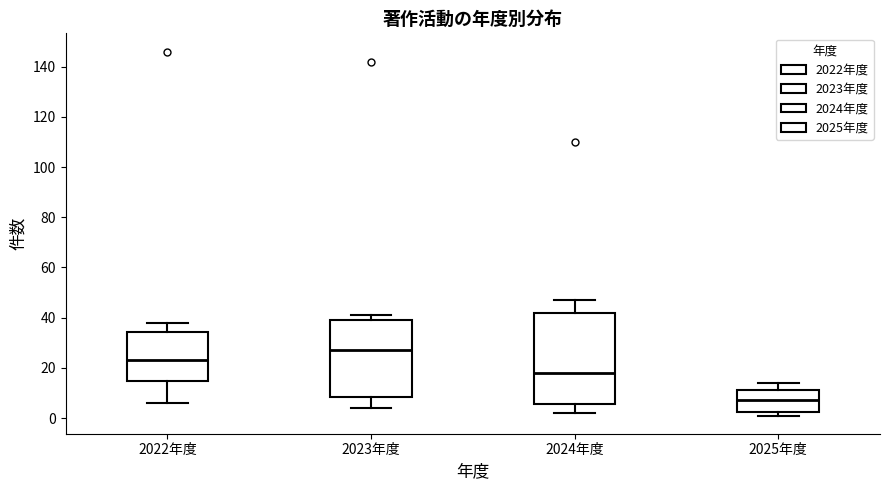

Where does the median line of the box for 2022年度 sit on the y-axis? The values are not printed on the chart, so give them approximately, as read against the axis.

24